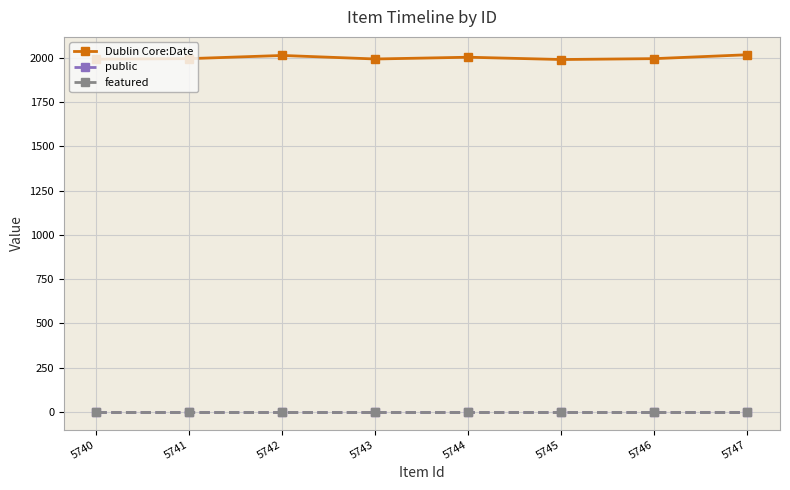

True or false: featured and Dublin Core:Date cross at least once.

False